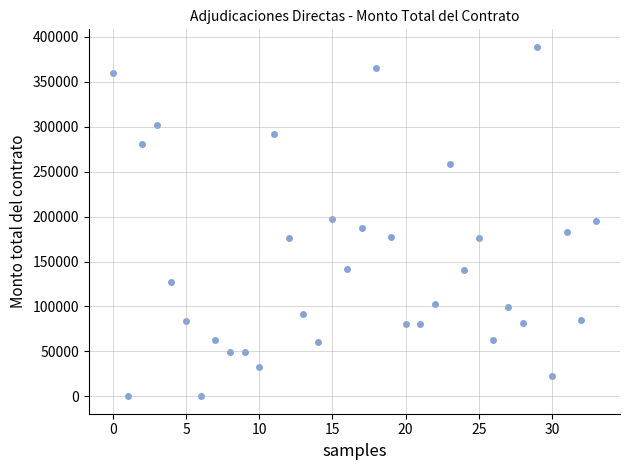

What is the range of Y values (max minus min)?

389007.8